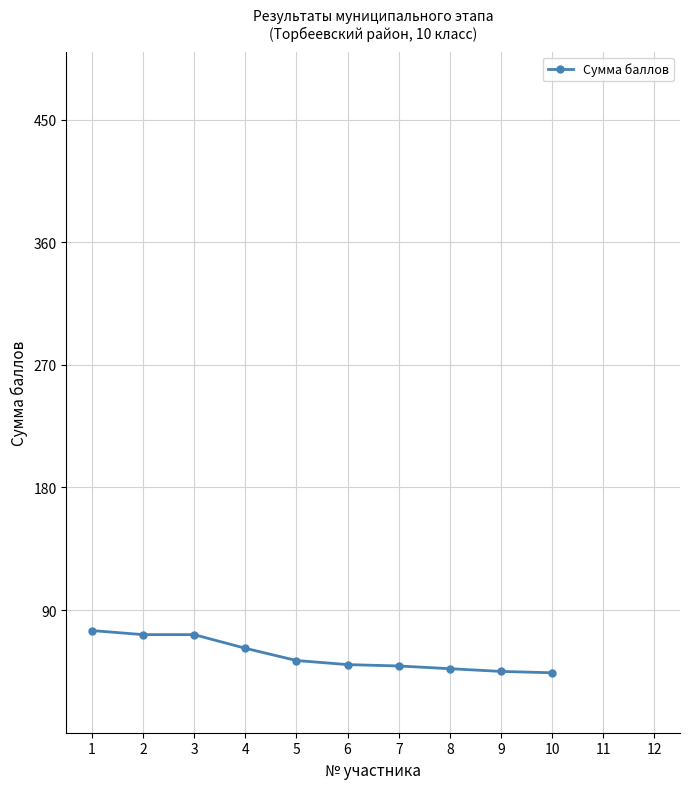

What is the sum of the values at 2 and 7?

121